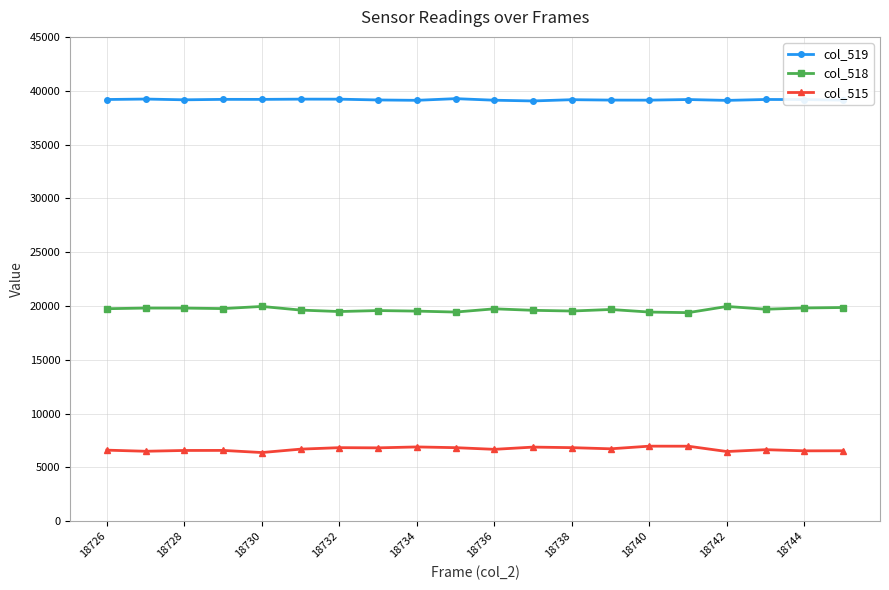

What is the difference between the second highest and second lowest values in the col_518 series?

522